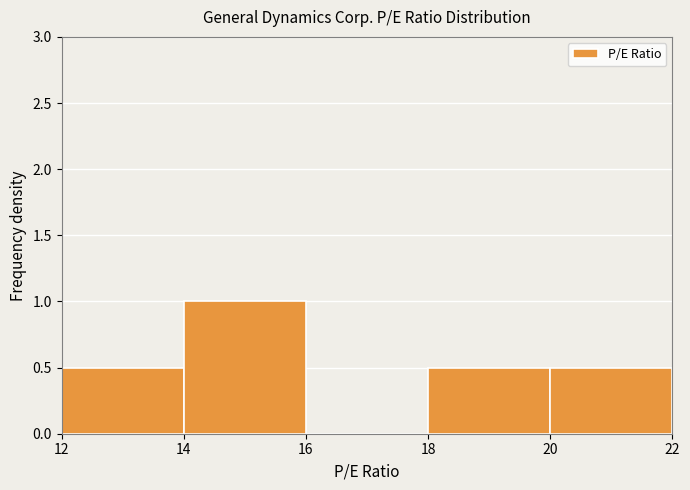

How tall is the bar that spans 18 to 20 on the x-axis? The values are not printed on the chart, so give them approximately, as read against the axis.

0.5